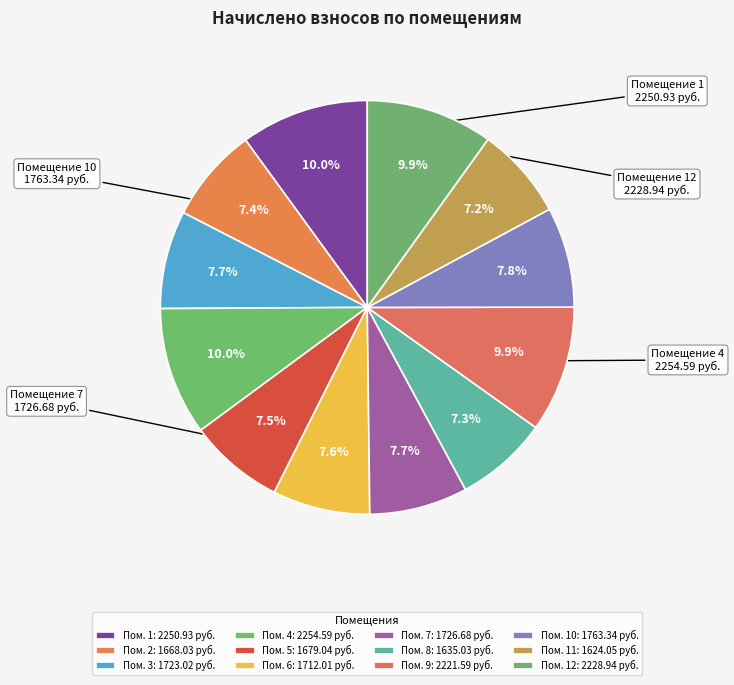

How many slices are in this pie chart?

12